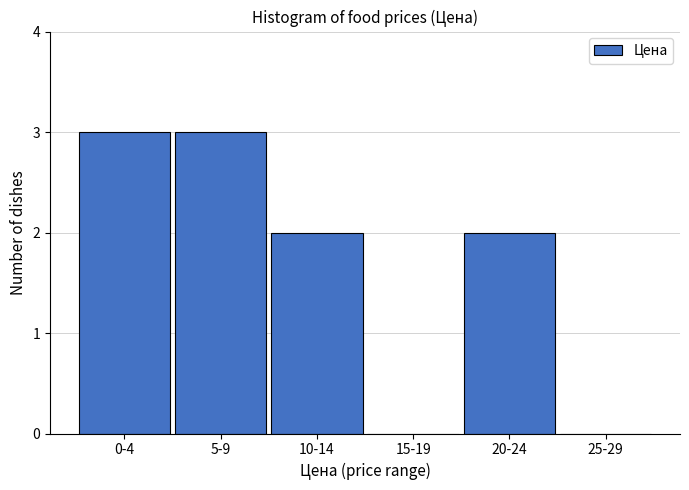

Reading right to left, list all the values displayed in this chart.

25-29=0	20-24=2	15-19=0	10-14=2	5-9=3	0-4=3